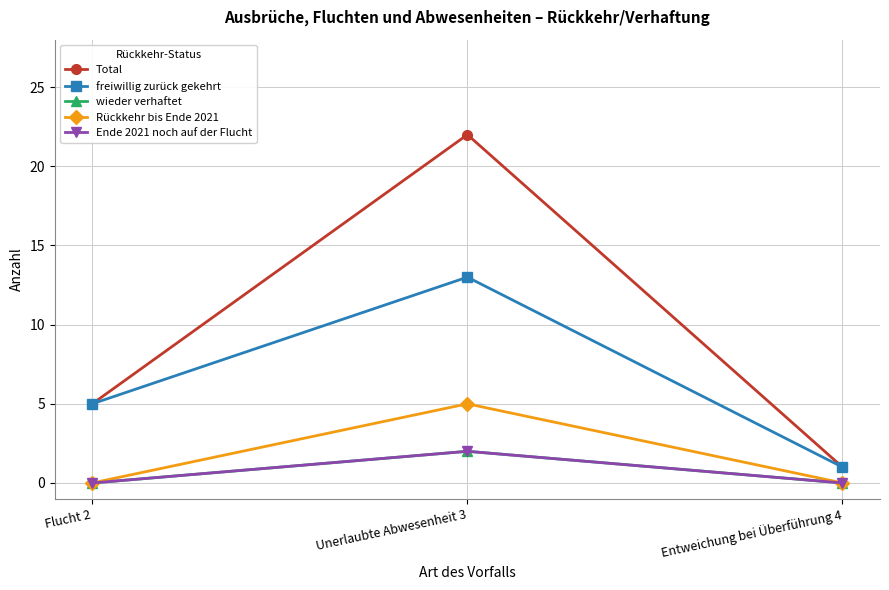

Between Flucht 2 and Entweichung bei Überführung 4, which is larger?

Flucht 2